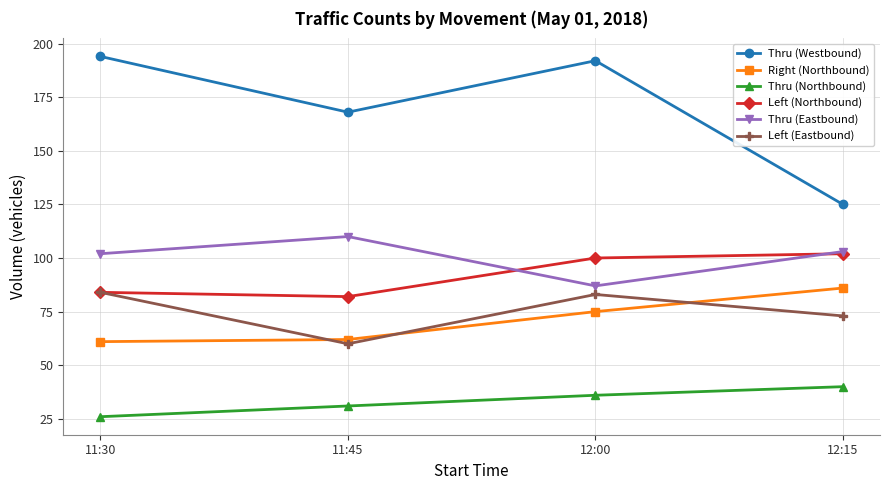

True or false: Thru (Northbound) and Left (Eastbound) intersect in this chart.

False